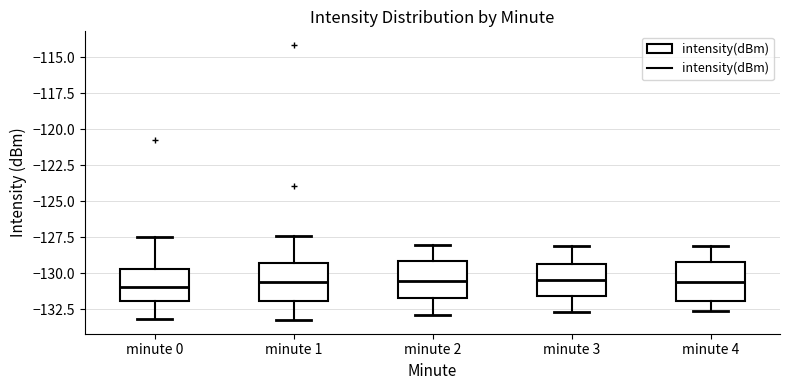

Where is the lower edge of the box for minute 2 on the y-axis? The values are not printed on the chart, so give them approximately, as read against the axis.

-131.5